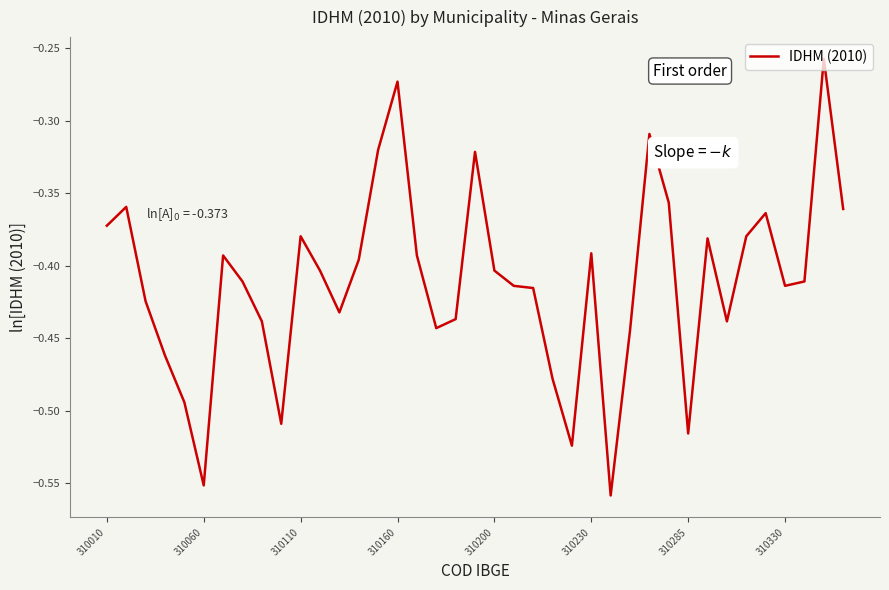

Which category has the lowest value across all series?

26